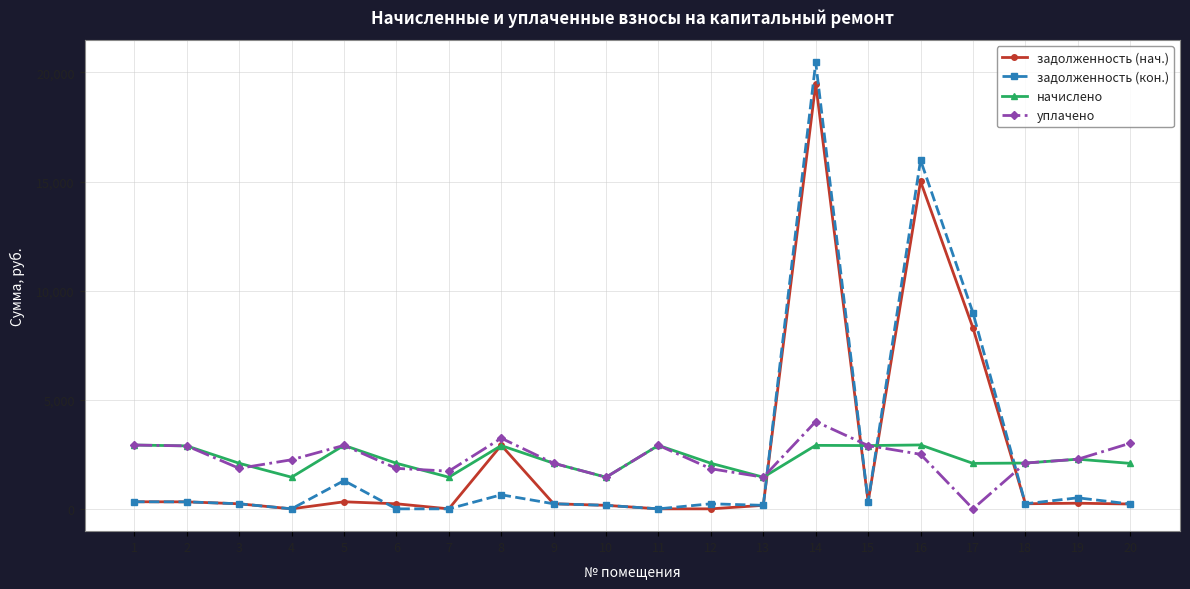

Rank the series by their maximum value, from lowest to highest.

начислено, уплачено, задолженность (нач.), задолженность (кон.)